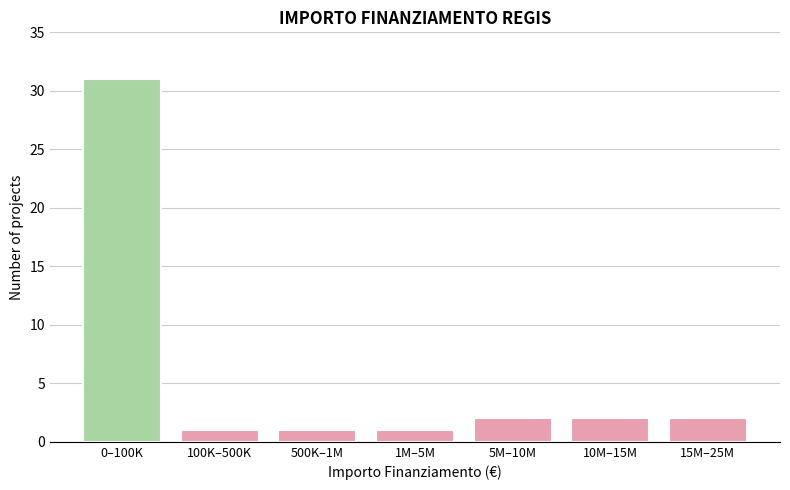

Reading left to right, extract all data points from this chart.

0–100K=31	100K–500K=1	500K–1M=1	1M–5M=1	5M–10M=2	10M–15M=2	15M–25M=2